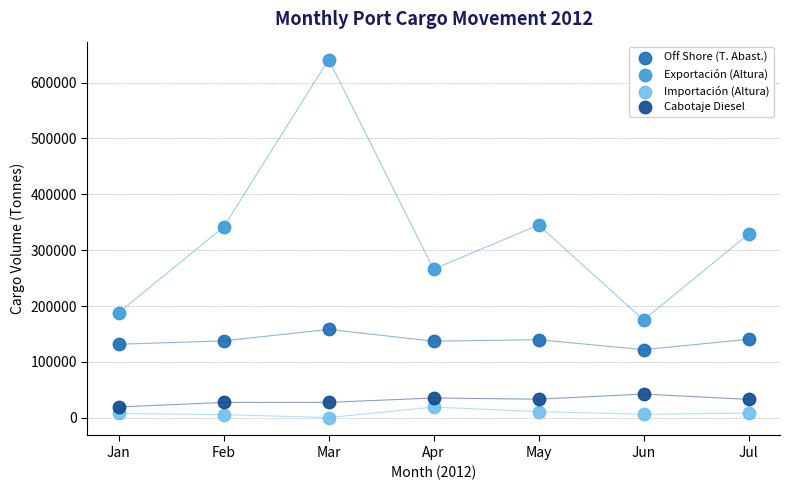

Which series has the largest Y range (max minus min)?

Exportación (Altura)